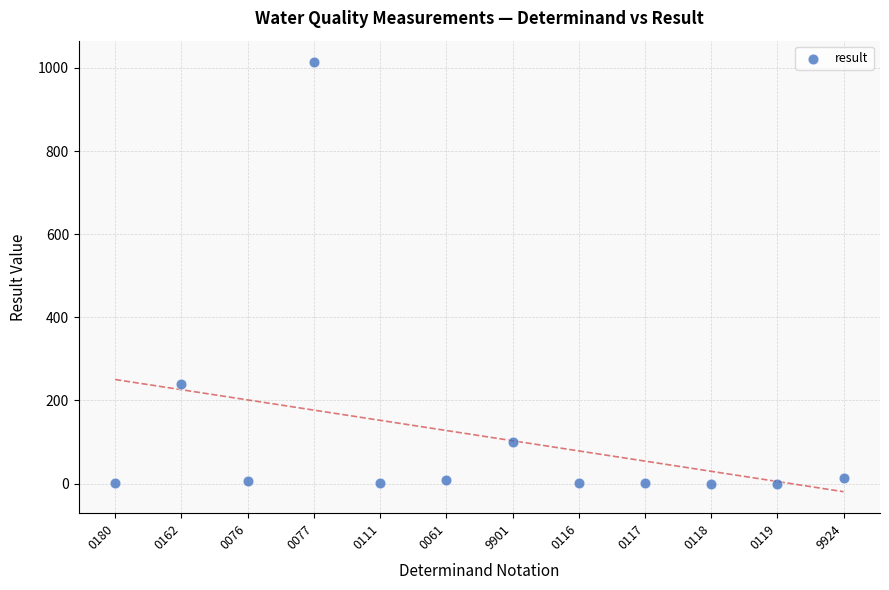

What is the average Y value?

115.3